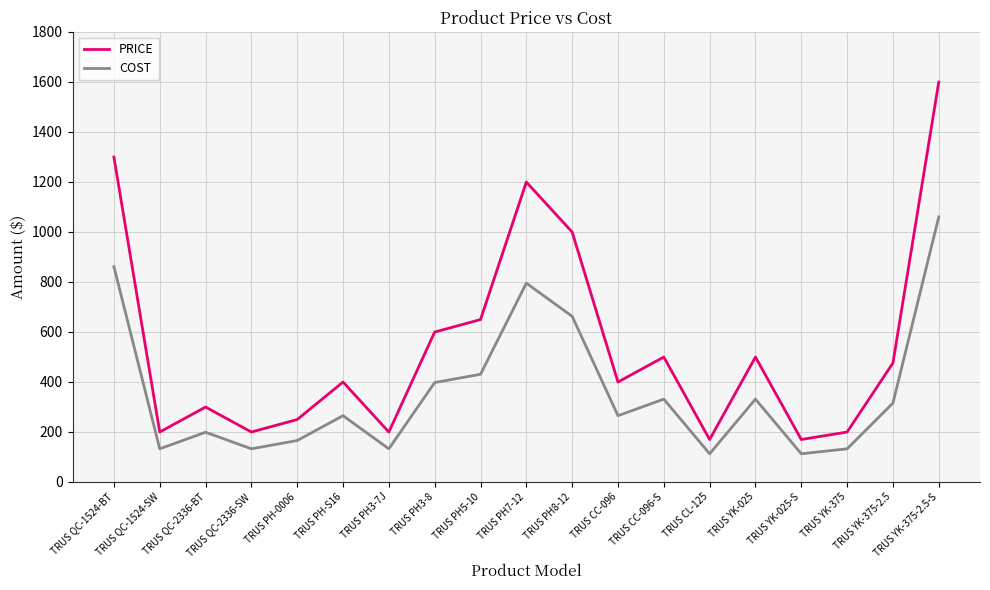

What is the difference between the highest and lowest values at TRUS PH3-8?

202.1